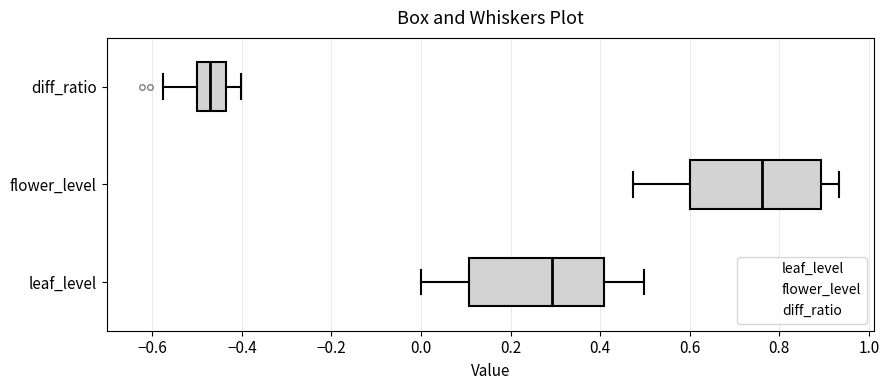

Reading bottom to top, read every box against the x-axis: the position of its median line, the range the box covers, and the ends of its whiskers. The values are not printed on the chart, so give them approximately, as read against the axis.

leaf_level: median 0.30, box 0.10 to 0.40, whiskers 0.00 to 0.50
flower_level: median 0.76, box 0.60 to 0.90, whiskers 0.48 to 0.94
diff_ratio: median -0.48, box -0.50 to -0.44, whiskers -0.58 to -0.40